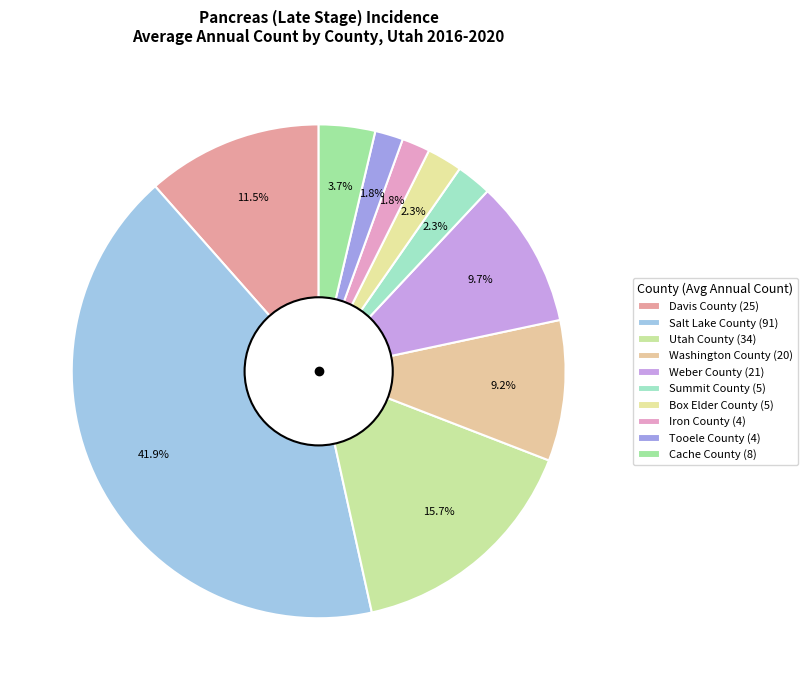

Which category has the biggest portion of the pie?

Salt Lake County